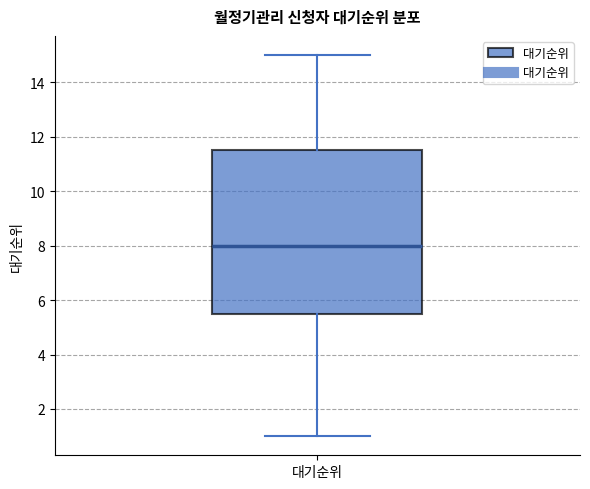

Transcribe this box plot: give where the median line is, the range the box spans, and where the two whiskers end, as read against the y-axis. The values are not printed on the chart, so give them approximately, as read against the axis.

median 8.0, box 5.6 to 11.6, whiskers 1.0 to 15.0